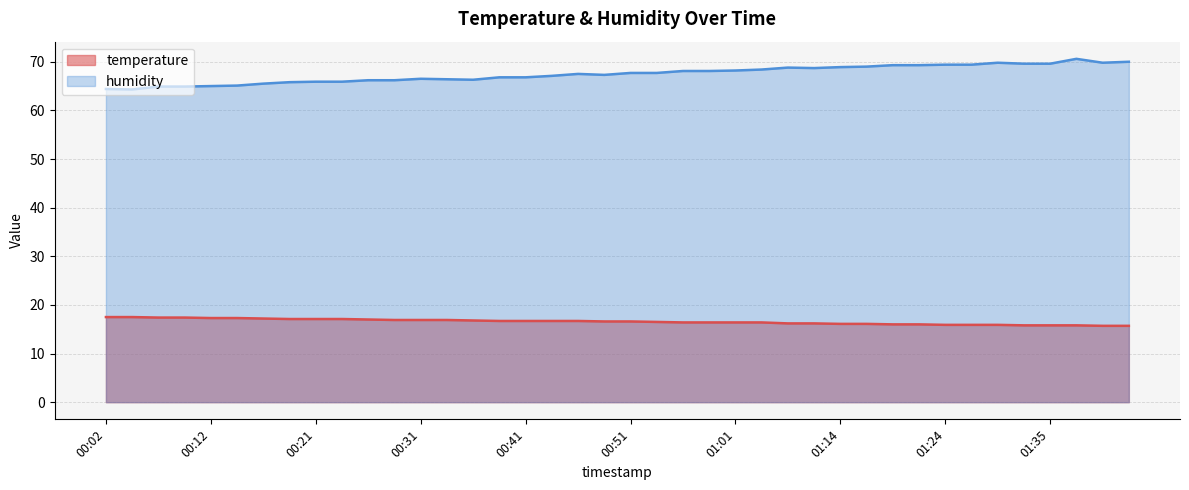

Reading left to right, transcribe all the data shown in this chart.

temperature: 17.5	17.5	17.4	17.4	17.3	17.3	17.2	17.1	17.1	17.1	17.0	16.9	16.9	16.9	16.8	16.7	16.7	16.7	16.7	16.6	16.6	16.5	16.4	16.4	16.4	16.4	16.2	16.2	16.1	16.1	16.0	16.0	15.9	15.9	15.9	15.8	15.8	15.8	15.7	15.7
humidity: 64.4	64.3	64.9	64.9	65.0	65.1	65.5	65.8	65.9	65.9	66.2	66.2	66.5	66.4	66.3	66.8	66.8	67.1	67.5	67.3	67.7	67.7	68.1	68.1	68.2	68.4	68.8	68.7	68.9	69.0	69.3	69.3	69.4	69.4	69.8	69.6	69.6	70.6	69.8	70.0